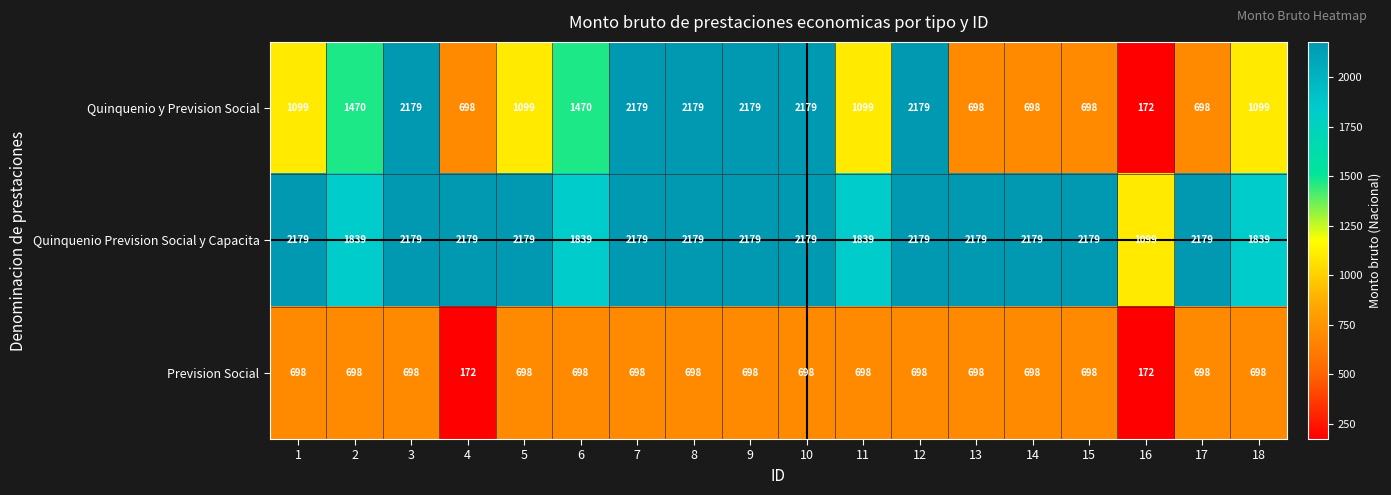

What is the sum of the Quinquenio y Prevision Social values at 12 and 13?

2877